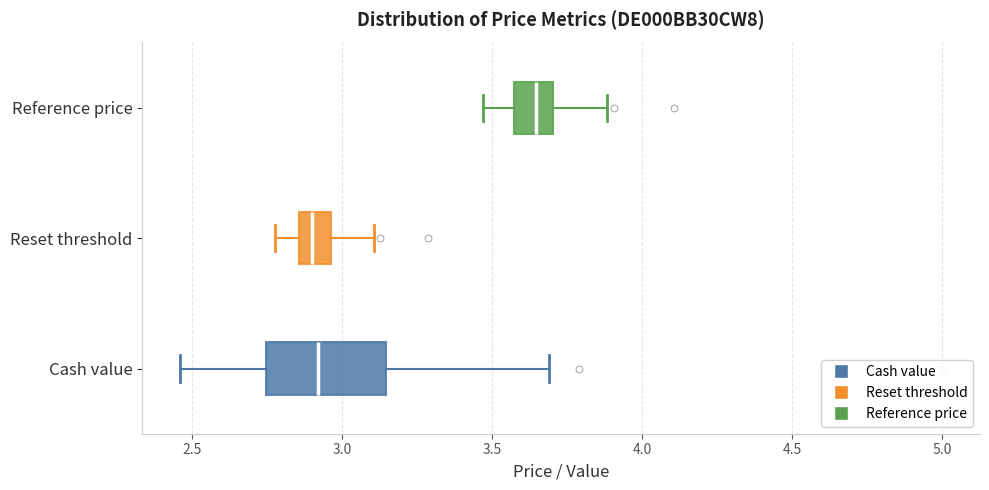

Where does the right whisker of the box for Reference price end on the x-axis? The values are not printed on the chart, so give them approximately, as read against the axis.

3.90